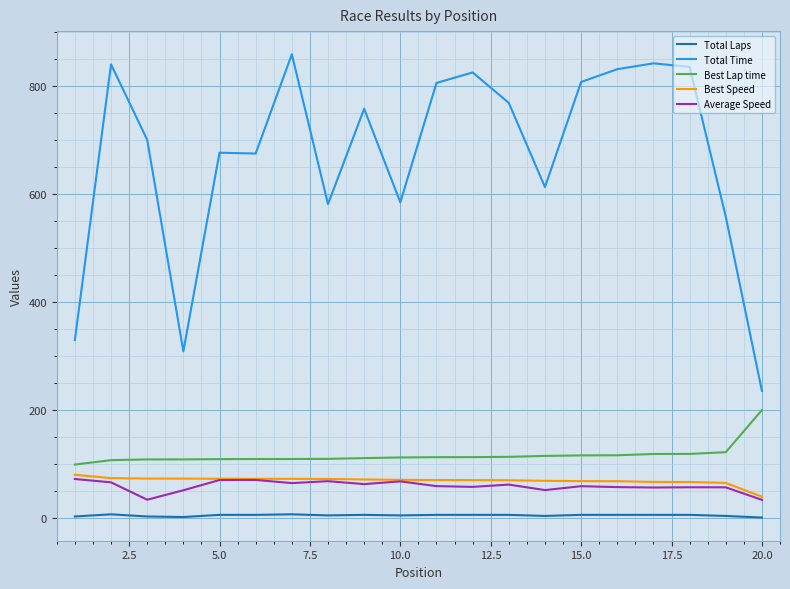

Which series has the largest total across all categories?

Total Time